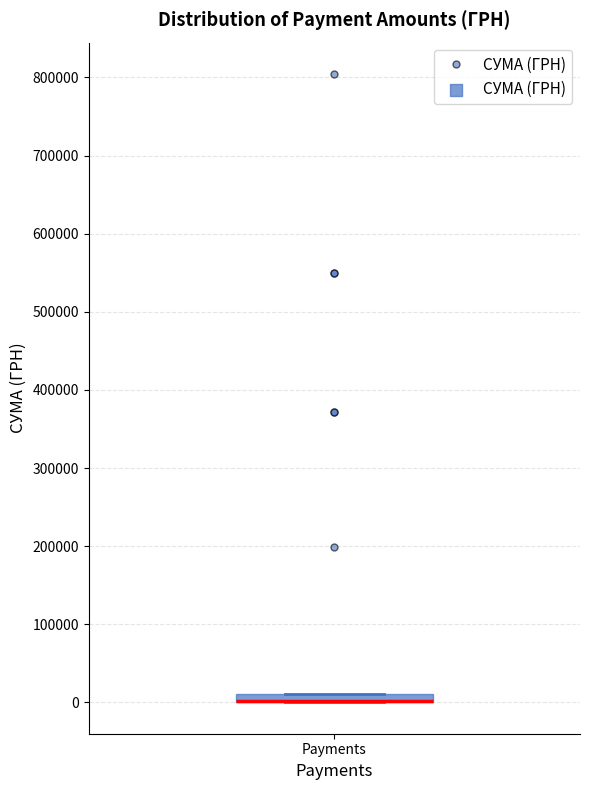

Where is the lower edge of the box for Payments on the y-axis? The values are not printed on the chart, so give them approximately, as read against the axis.

0